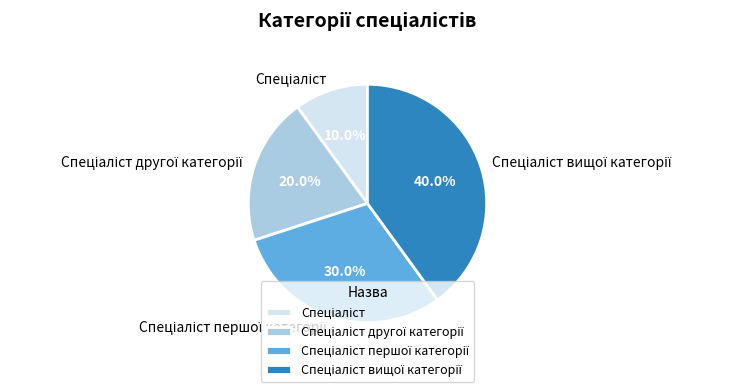

Does any single category account for the majority?

No